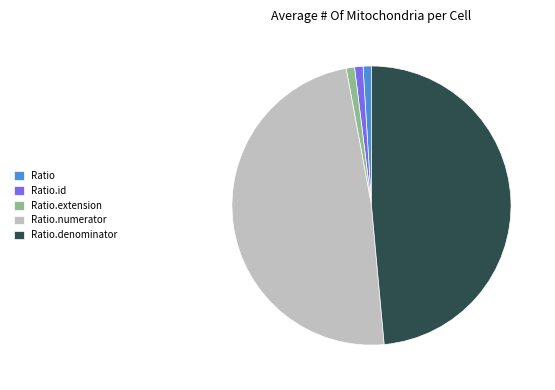

Does Ratio represent more than half of the total?

No